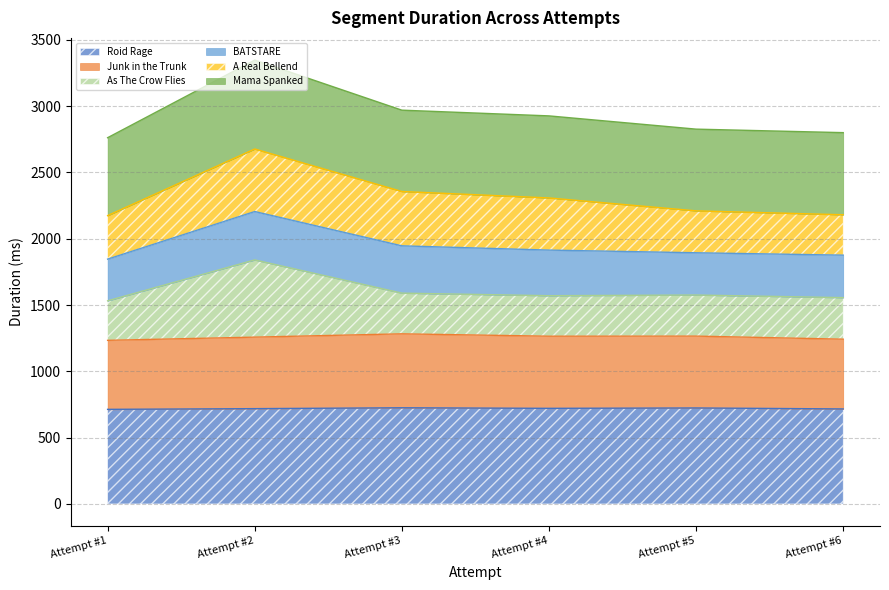

What are all the series names shown in the legend?

Roid Rage, Junk in the Trunk, As The Crow Flies, BATSTARE, A Real Bellend, Mama Spanked